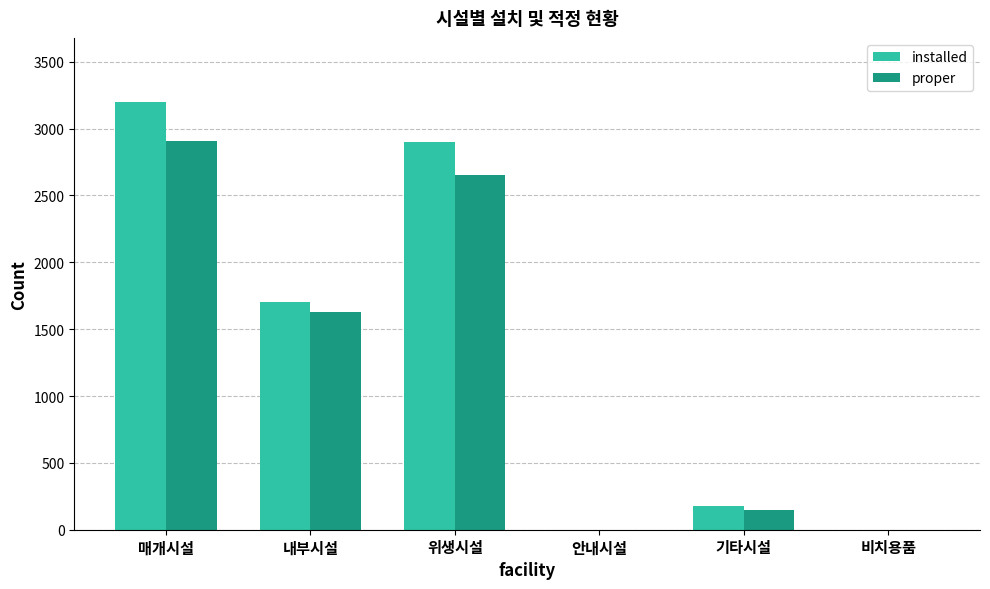

Reading right to left, list all the values displayed in this chart.

installed: 0	180	0	2899	1702	3199
proper: 0	149	0	2657	1627	2906